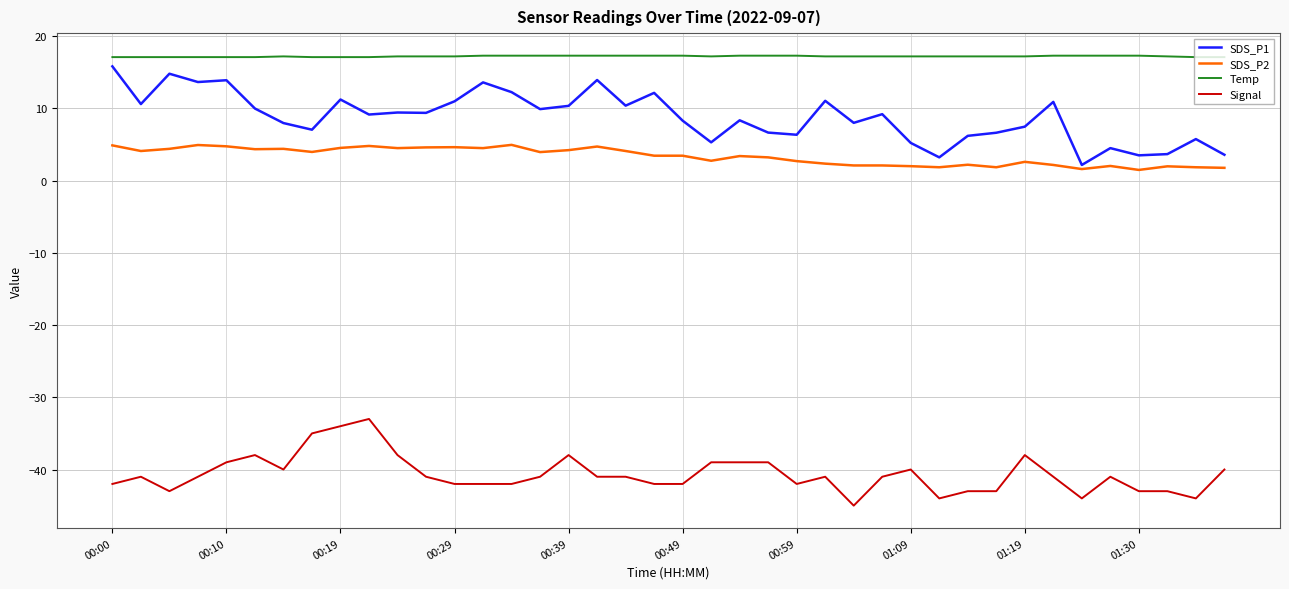

What is the average value of the SDS_P2 series?

3.4